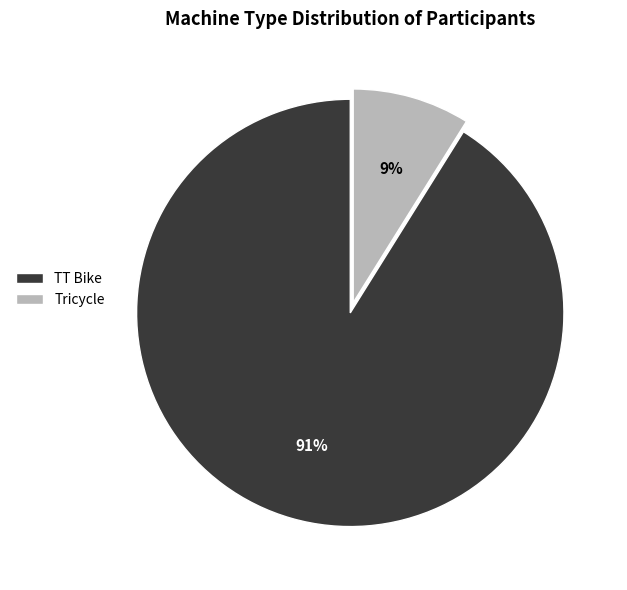

How many segments does this pie chart have?

2